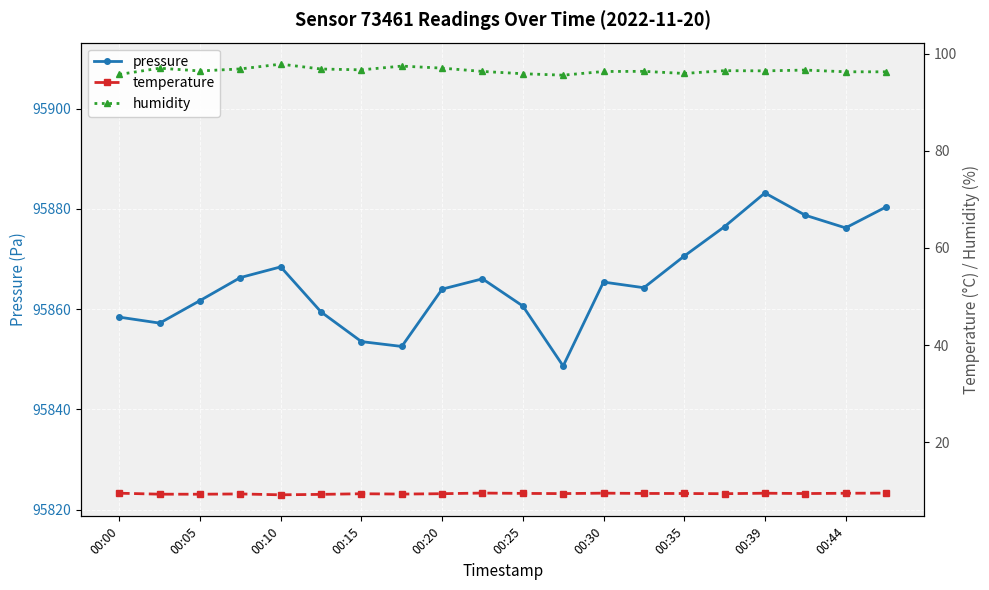

Which category has the highest value in the pressure series?

00:39